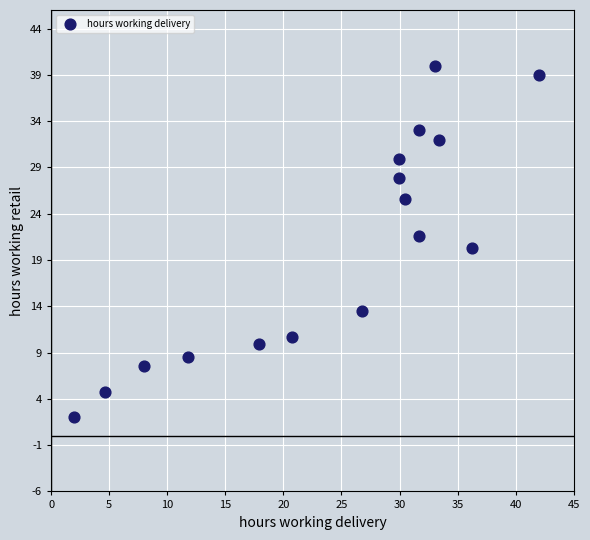

What is the range of X values (max minus min)?

40.0